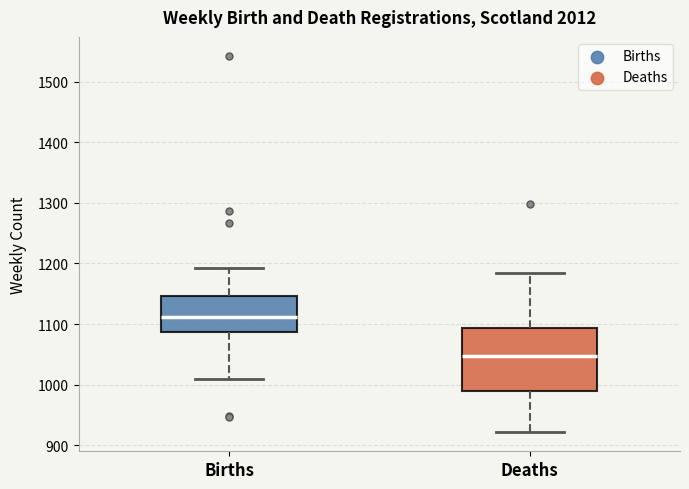

Reading left to right, read every box against the y-axis: the position of its median line, the range the box covers, and the ends of its whiskers. The values are not printed on the chart, so give them approximately, as read against the axis.

Births: median 1110, box 1090 to 1150, whiskers 1010 to 1190
Deaths: median 1050, box 990 to 1090, whiskers 920 to 1180